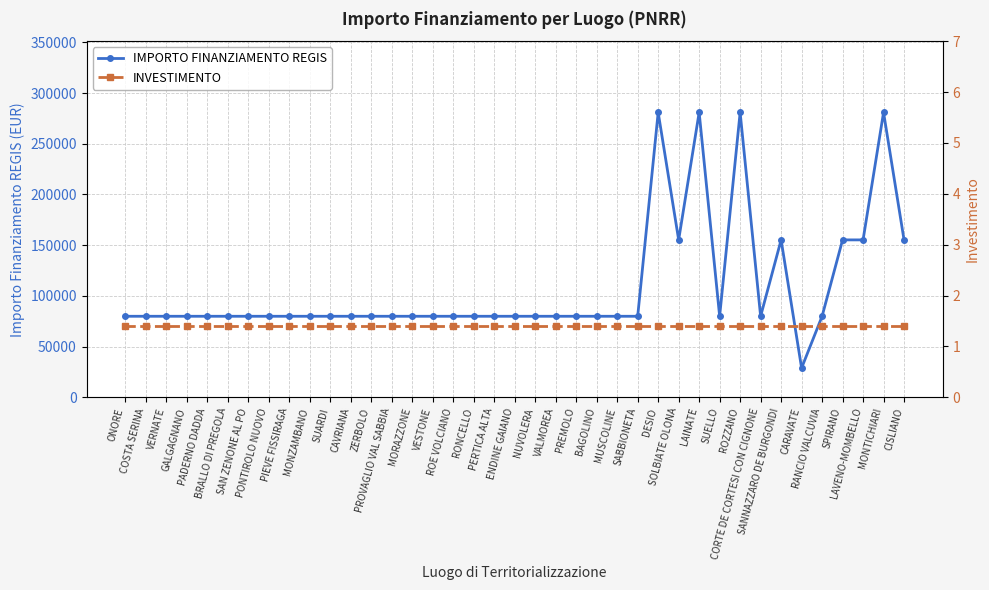

What position from the right is MORAZZONE?

25